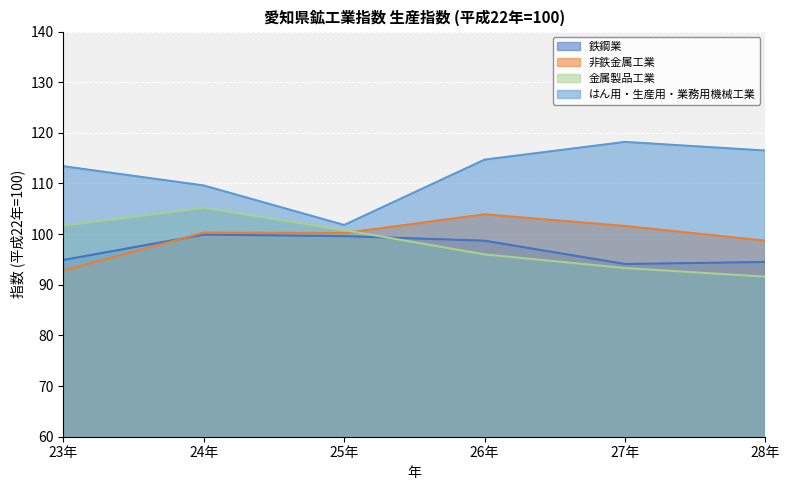

What is the total value across all series at 27年?

407.2